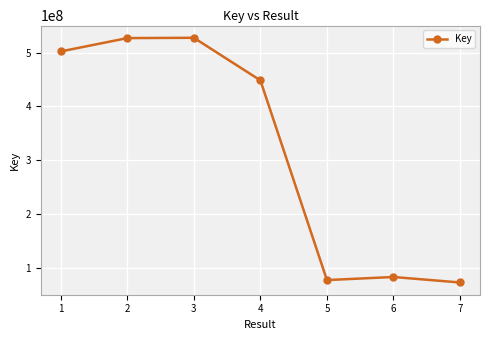

What is the difference between the maximum and minimum values?

454103178